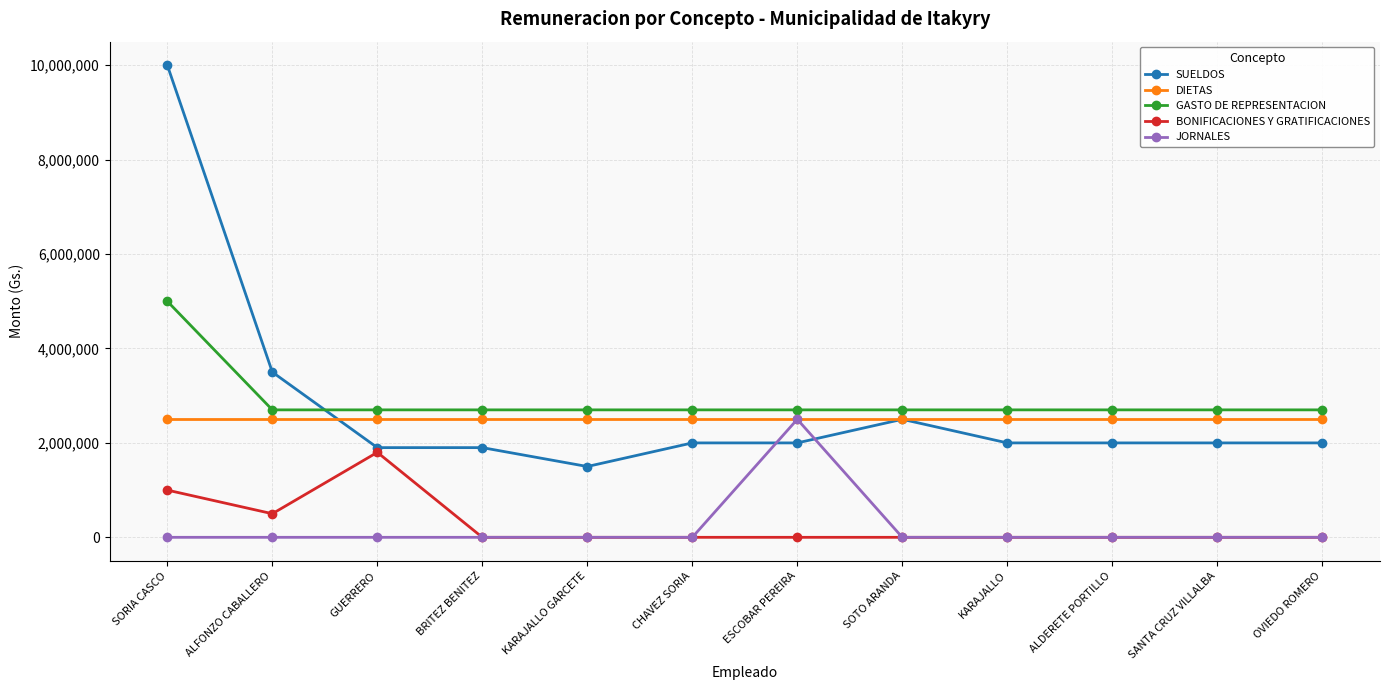

Reading left to right, what are all the values shown in this chart?

SUELDOS: 10000000	3500000	1900000	1900000	1500000	2000000	2000000	2500000	2000000	2000000	2000000	2000000
DIETAS: 2500000	2500000	2500000	2500000	2500000	2500000	2500000	2500000	2500000	2500000	2500000	2500000
GASTO DE REPRESENTACION: 5000000	2700000	2700000	2700000	2700000	2700000	2700000	2700000	2700000	2700000	2700000	2700000
BONIFICACIONES Y GRATIFICACIONES: 1000000	500000	1800000	0	0	0	0	0	0	0	0	0
JORNALES: 0	0	0	0	0	0	2500000	0	0	0	0	0